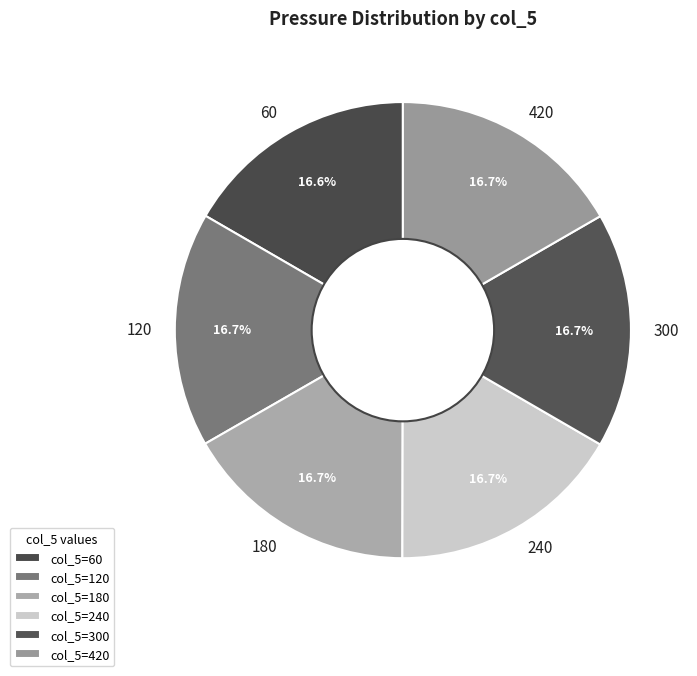

Is it true that 240 is 17% of the pie?

True